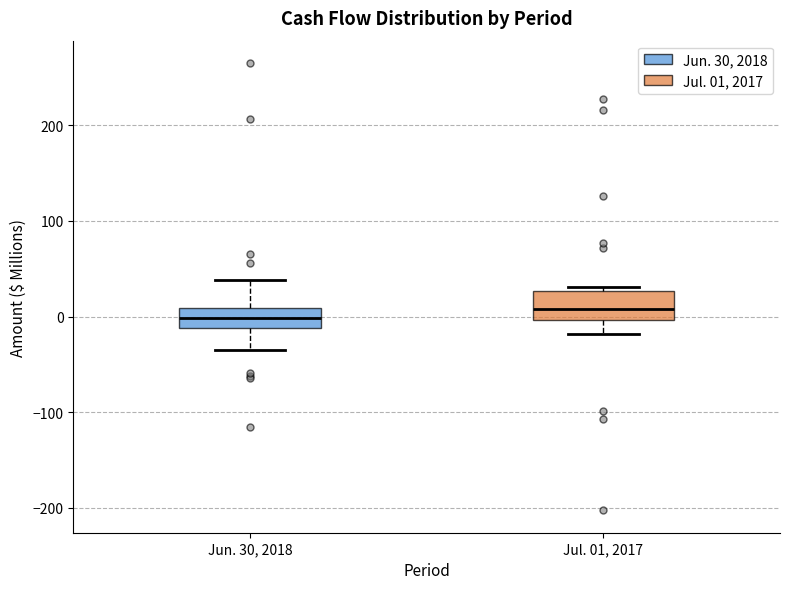

Reading left to right, transcribe this box plot: for each box, give where its median line is, the range the box spans, and where its two whiskers end, as read against the y-axis. The values are not printed on the chart, so give them approximately, as read against the axis.

Jun. 30, 2018: median 0, box -10 to 10, whiskers -30 to 40
Jul. 01, 2017: median 10, box 0 to 30, whiskers -20 to 30 (just above the box's upper edge)